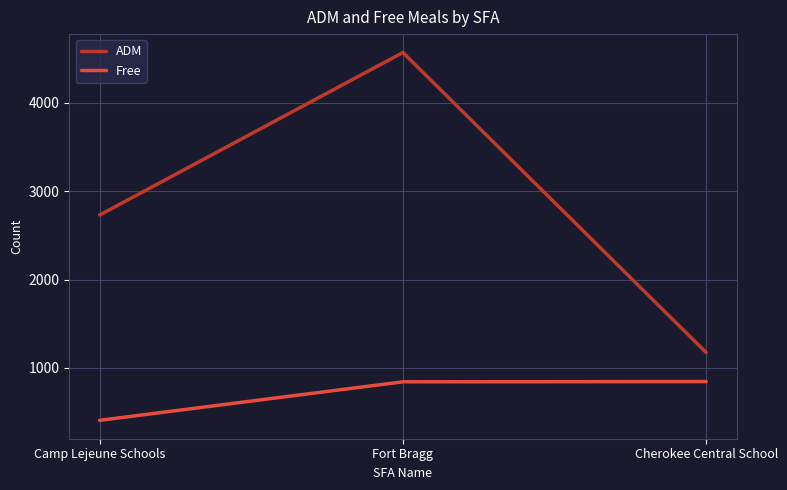

What are all the series names shown in the legend?

ADM, Free